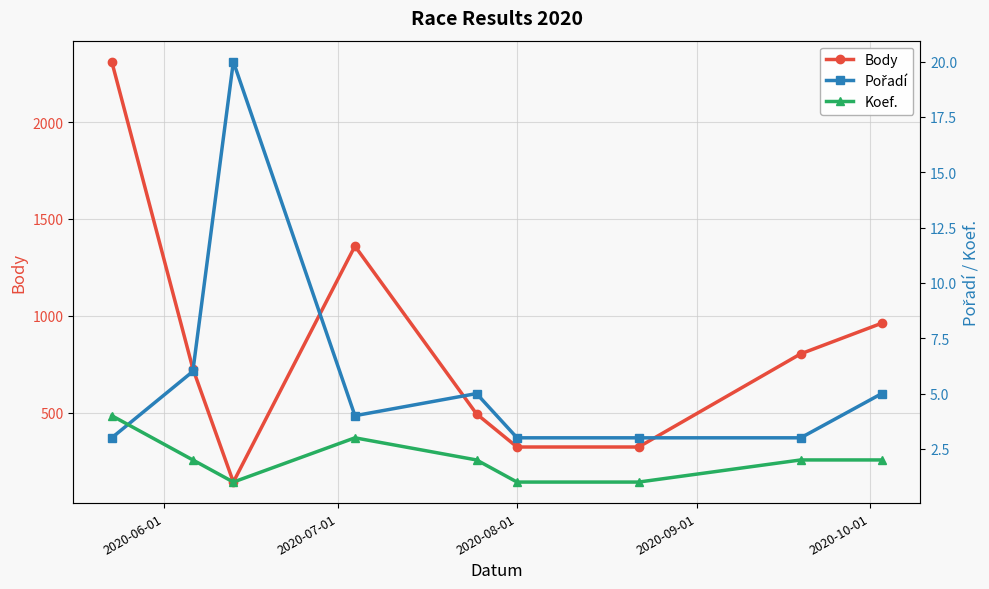

True or false: Body has more than 0 interior local peaks.

True